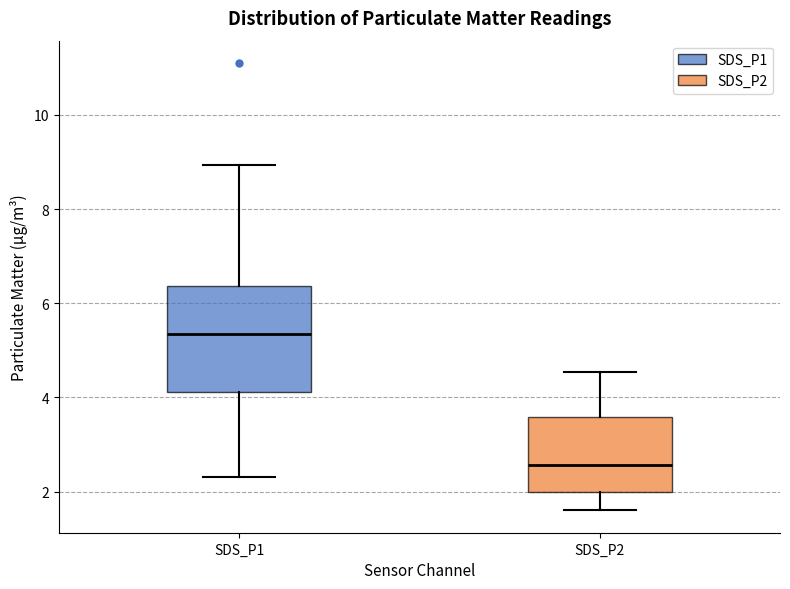

Which box has the lowest median line?

SDS_P2